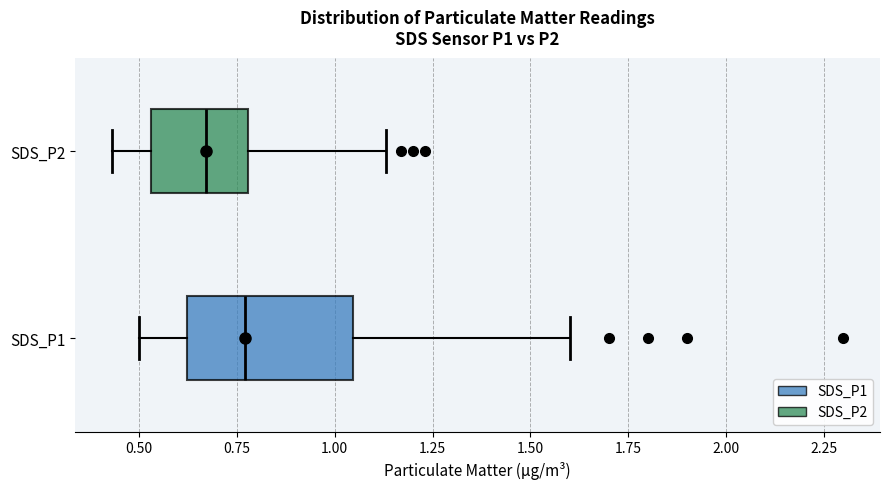

Reading bottom to top, read every box against the x-axis: the position of its median line, the range the box covers, and the ends of its whiskers. The values are not printed on the chart, so give them approximately, as read against the axis.

SDS_P1: median 0.75, box 0.60 to 1.05, whiskers 0.50 to 1.60
SDS_P2: median 0.65, box 0.55 to 0.80, whiskers 0.45 to 1.15